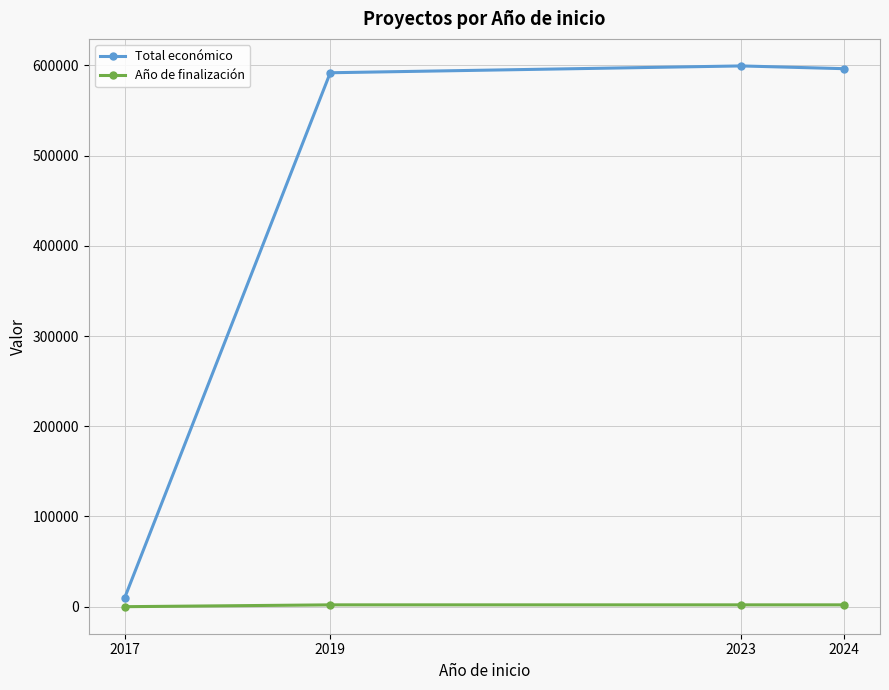

At how many categories does at least one series exceed 141289?

3